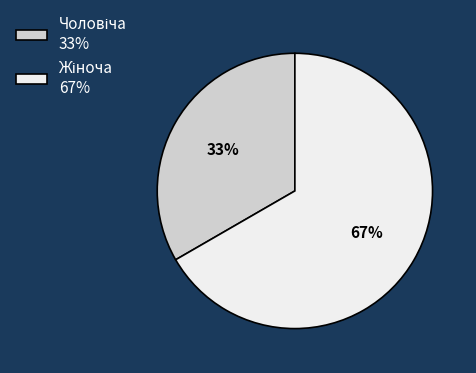

To the nearest percent, what is the average slice percentage?

50%